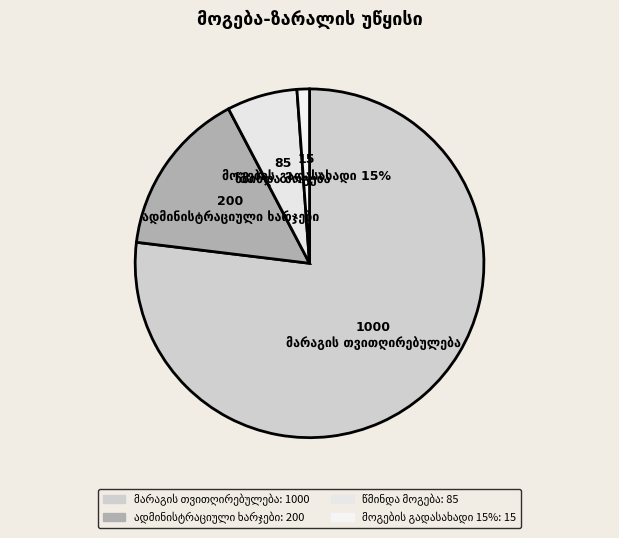

Which category has the smallest portion of the pie?

მოგების გადასახადი 15%